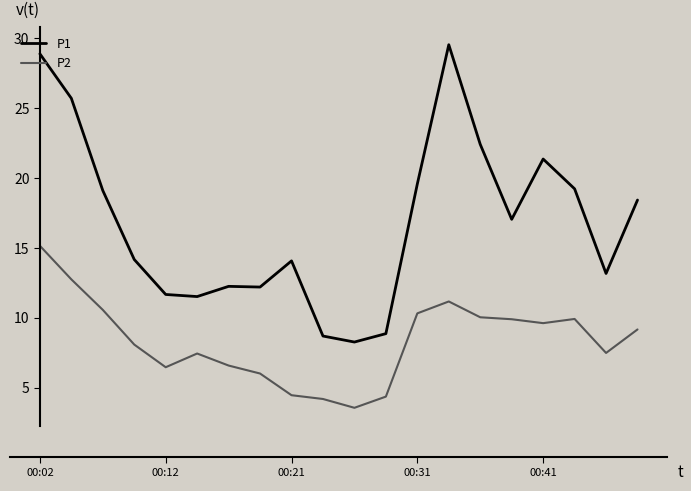

True or false: P2 and P1 cross at least once.

False